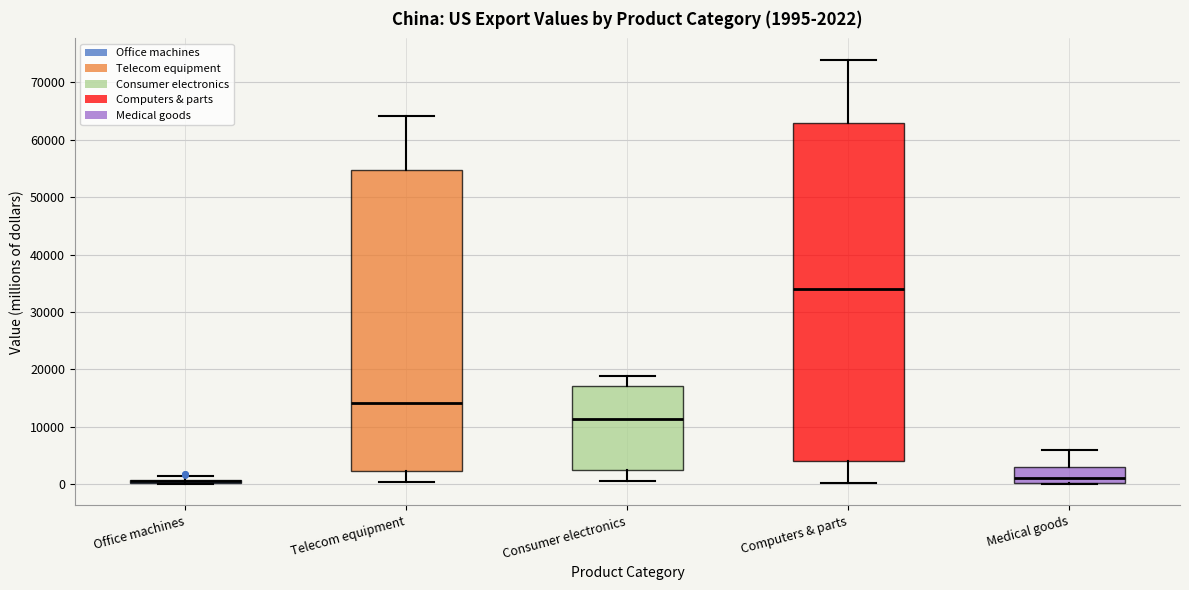

Comparing the boxes themselves (not the whiskers), which one is the tallest?

Computers & parts